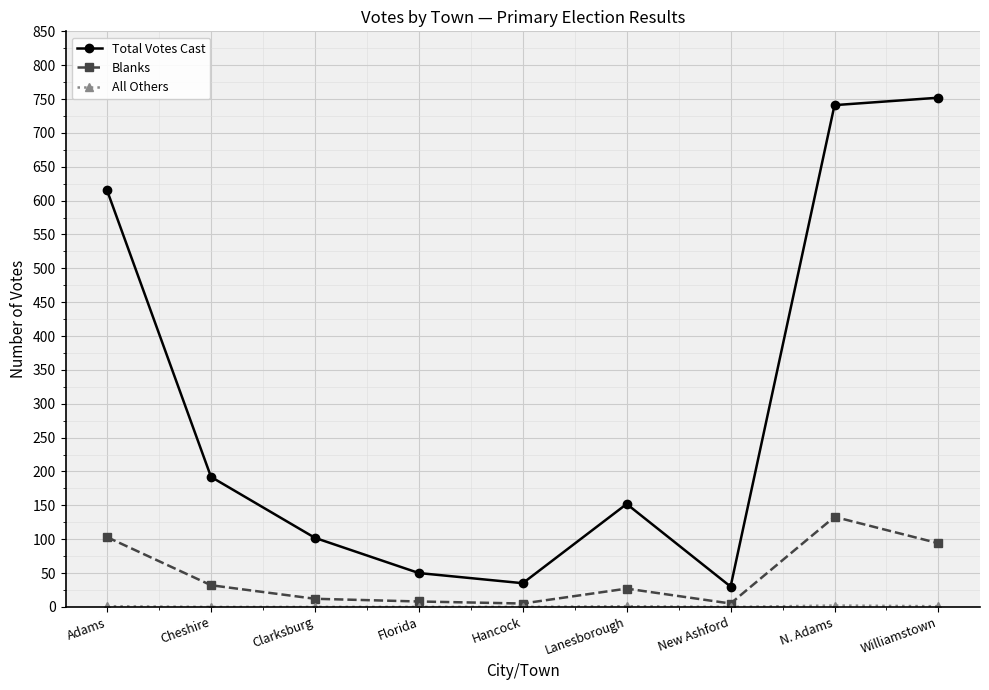

Which category has the highest value in the Blanks series?

N. Adams